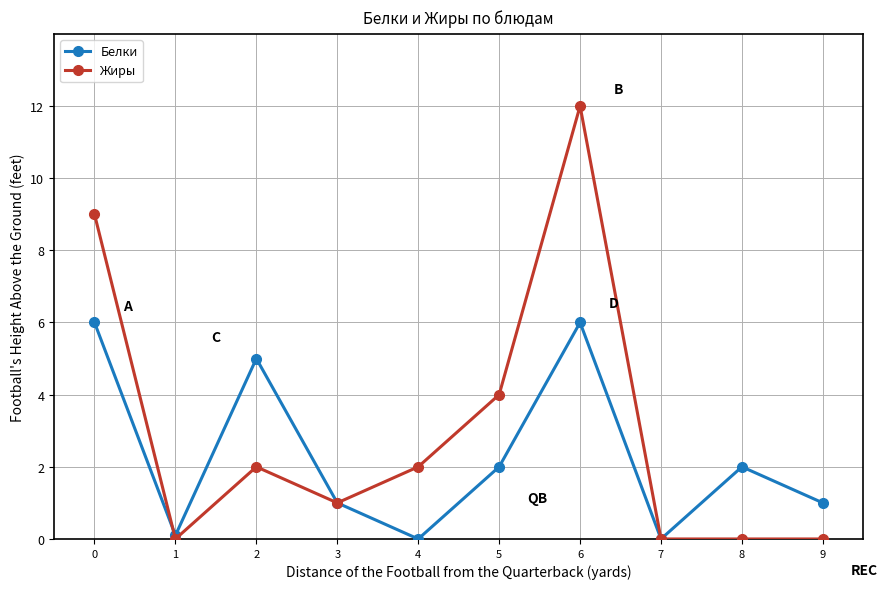

Reading left to right, extract all data points from this chart.

Белки: 0=6.0	1=0.1	2=5.0	3=1.0	4=0.0	5=2.0	6=6.0	7=0.0	8=2.0	9=1.0
Жиры: 0=9.0	1=0.0	2=2.0	3=1.0	4=2.0	5=4.0	6=12.0	7=0.0	8=0.0	9=0.0